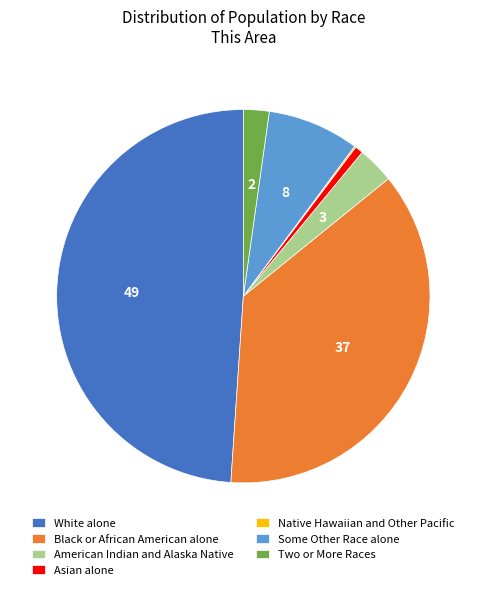

Which has a higher value, Two or More Races or Black or African American alone?

Black or African American alone